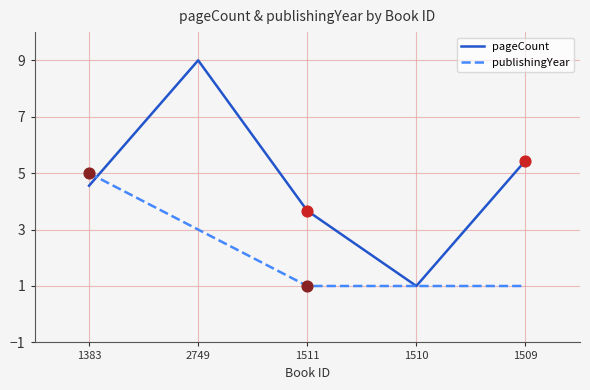

At how many categories does at least one series exceed 2?

4